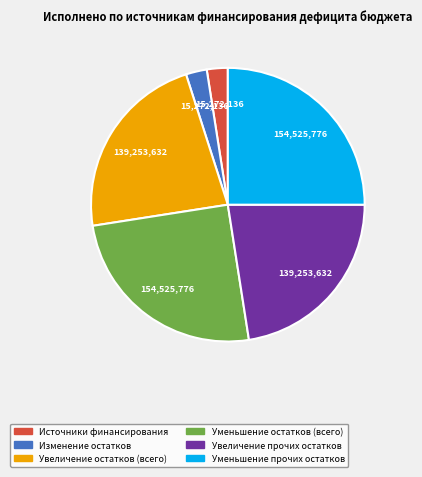

Is the sum of Увеличение остатков (всего) and Увеличение прочих остатков greater than half?

No